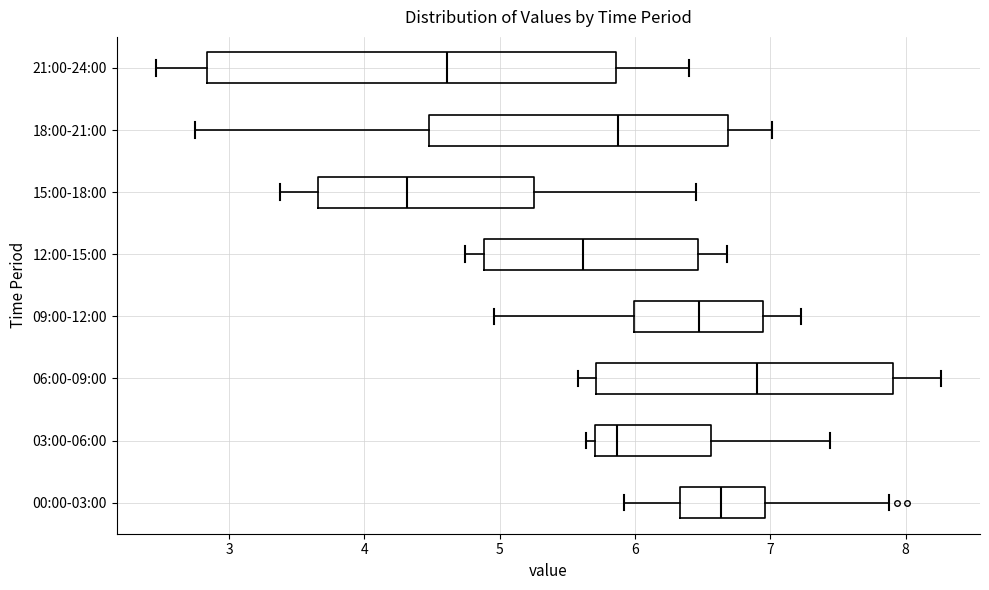

Where is the right edge of the box for 03:00-06:00 on the x-axis? The values are not printed on the chart, so give them approximately, as read against the axis.

6.6